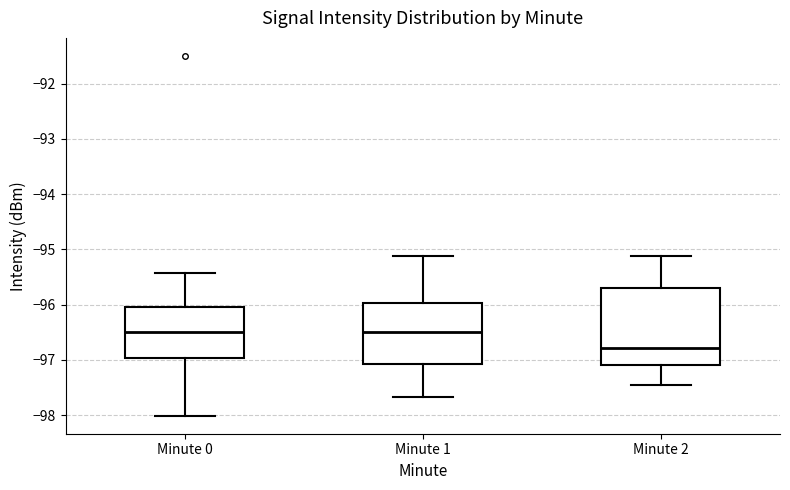

Which box has the lowest median line?

Minute 2